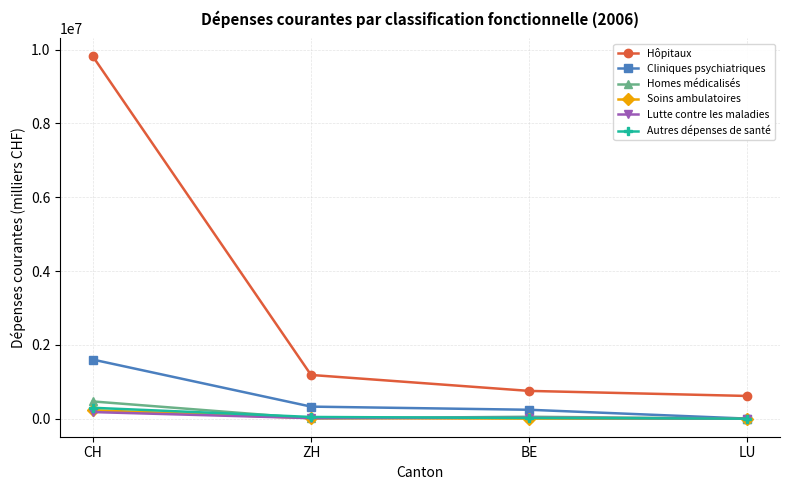

What is the value of the Hôpitaux point at the 2nd from the left?

1183399.5